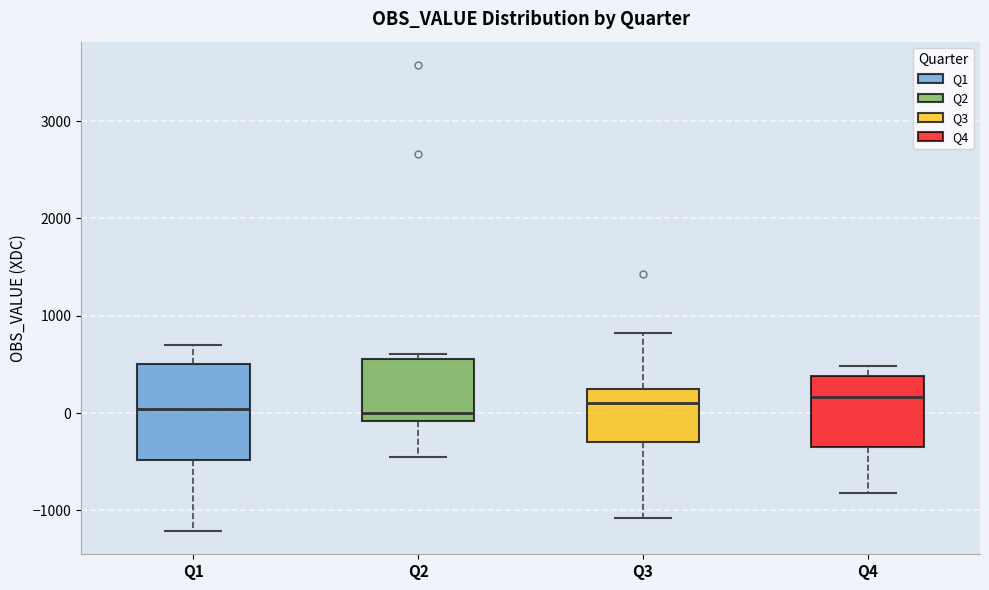

Reading left to right, read every box against the y-axis: the position of its median line, the range the box covers, and the ends of its whiskers. The values are not printed on the chart, so give them approximately, as read against the axis.

Q1: median 0, box -500 to 500, whiskers -1200 to 700
Q2: median 0, box -100 to 600, whiskers -400 to 600 (just above the box's upper edge)
Q3: median 100, box -300 to 300, whiskers -1100 to 800
Q4: median 200, box -300 to 400, whiskers -800 to 500